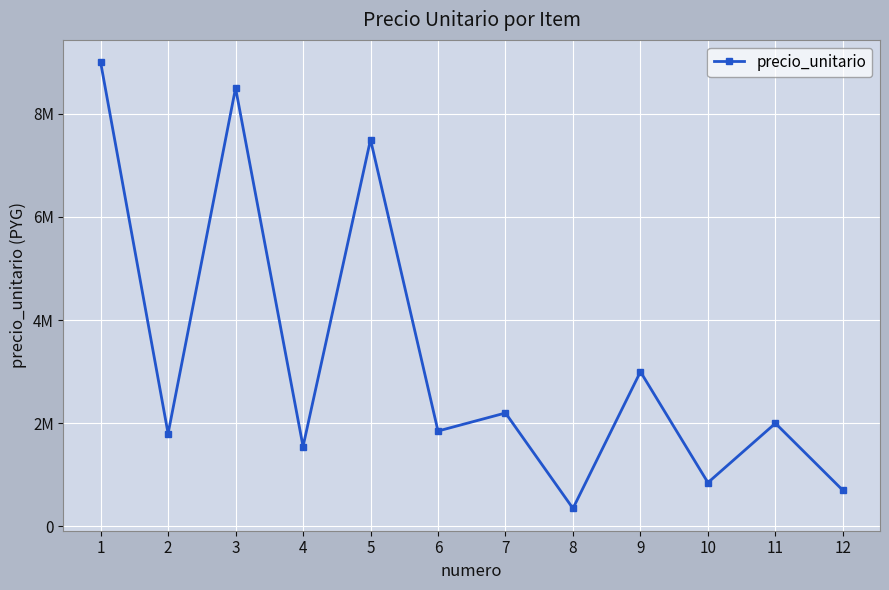

Does the chart have visible grid lines?

Yes